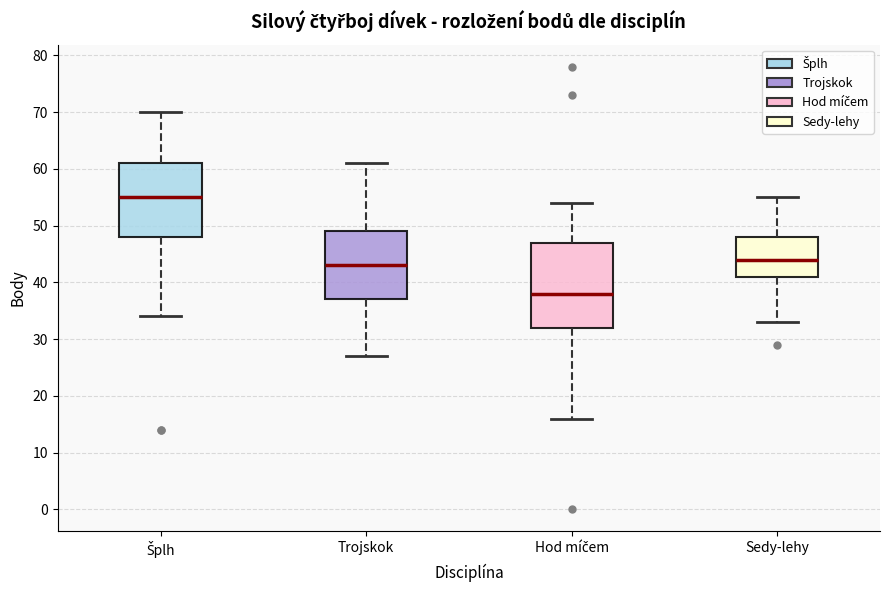

Reading left to right, read every box against the y-axis: the position of its median line, the range the box covers, and the ends of its whiskers. The values are not printed on the chart, so give them approximately, as read against the axis.

Šplh: median 55, box 48 to 61, whiskers 34 to 70
Trojskok: median 43, box 37 to 49, whiskers 27 to 61
Hod míčem: median 38, box 32 to 47, whiskers 16 to 54
Sedy-lehy: median 44, box 41 to 48, whiskers 33 to 55